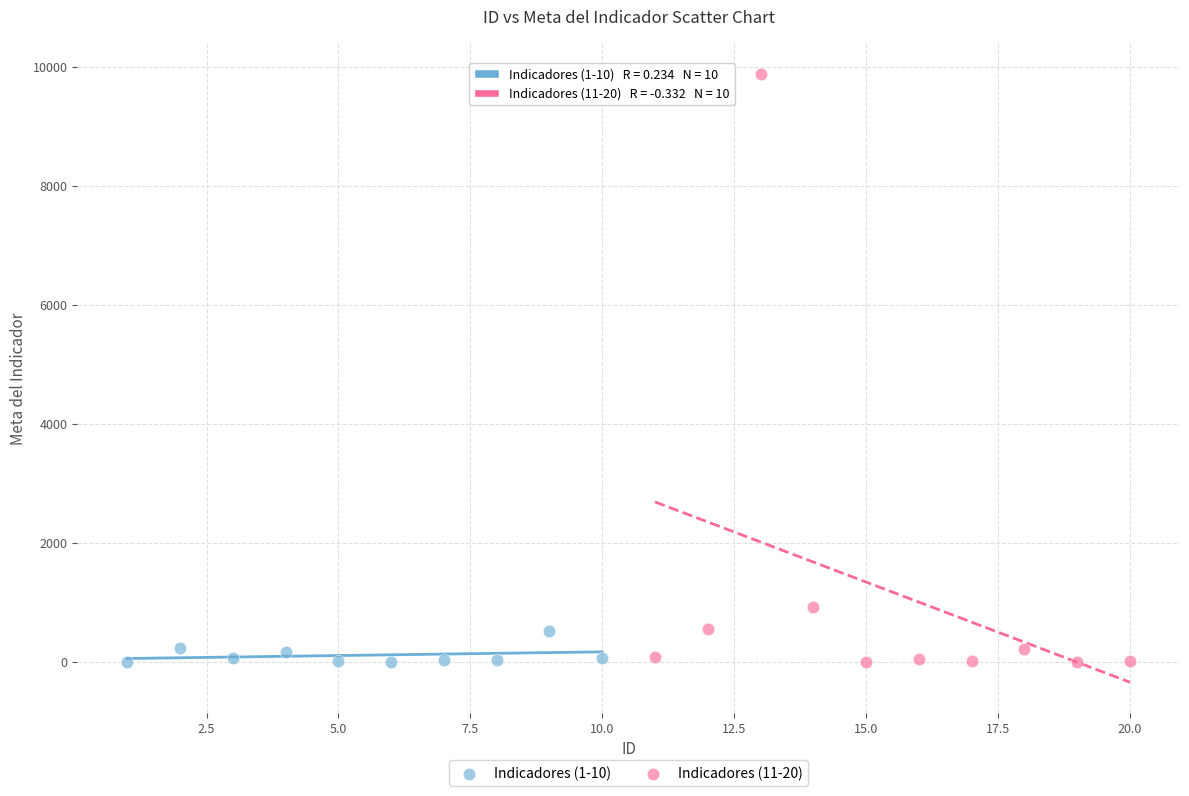

Which series has the widest spread of Y values?

Indicadores (11-20)